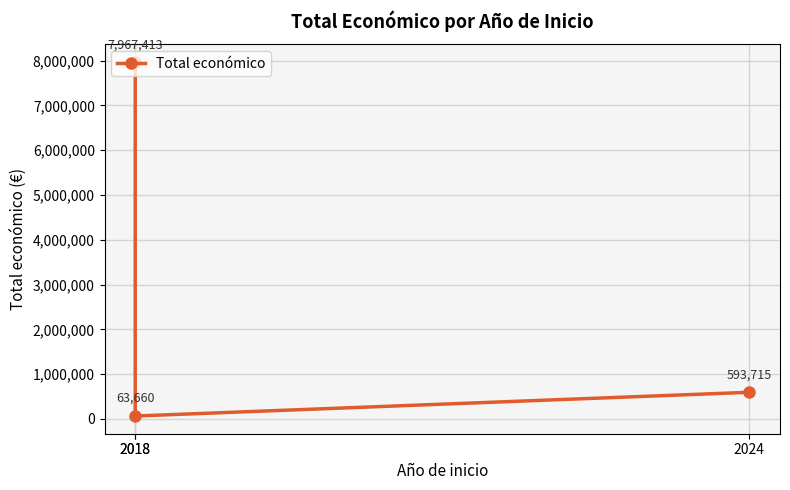

What is the approximate value at 2018?

7967413